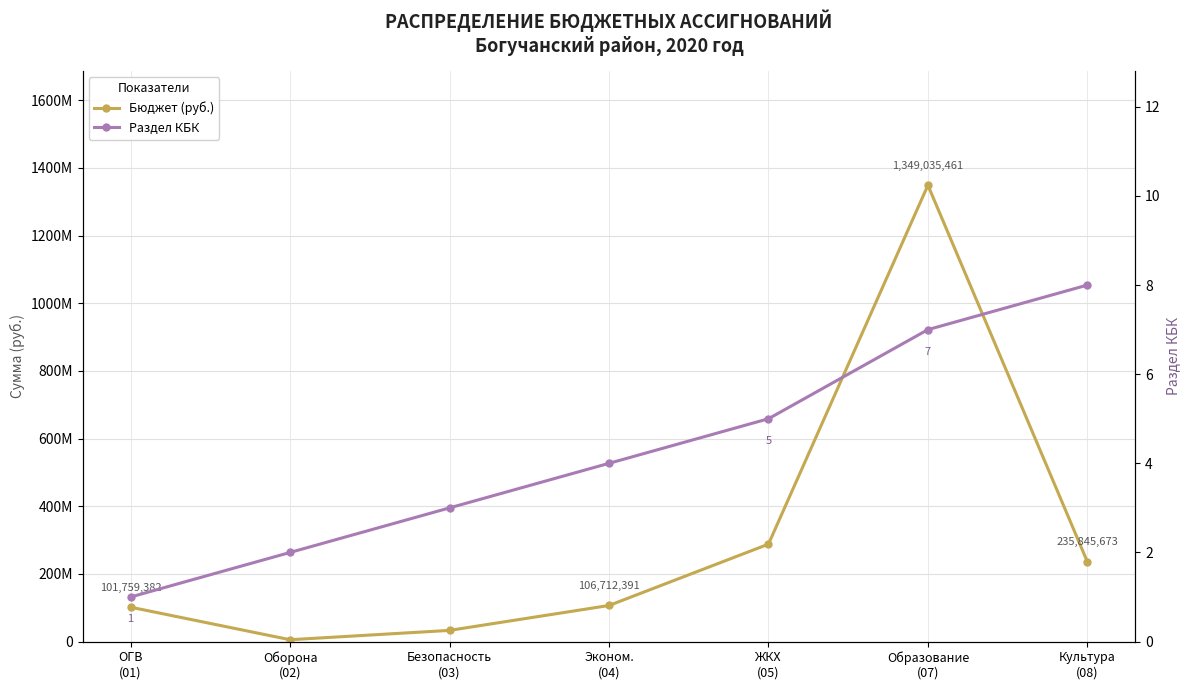

Is the value of Бюджет (руб.) at Образование
(07) greater than the value of Раздел КБК at ЖКХ
(05)?

Yes